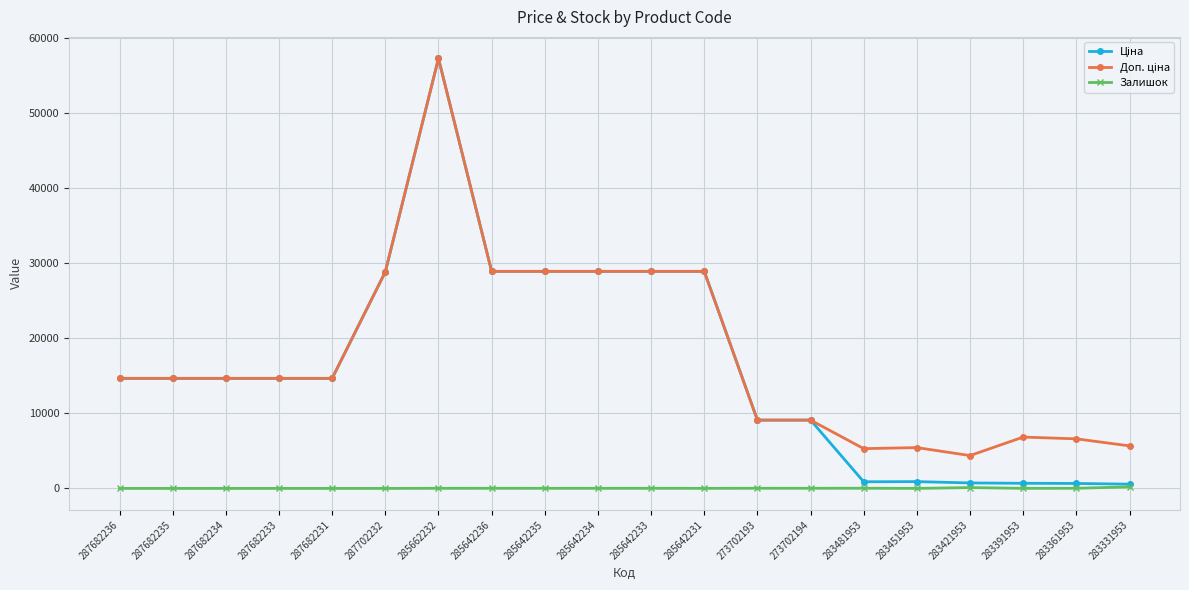

What is the greatest value displayed?

57235.5